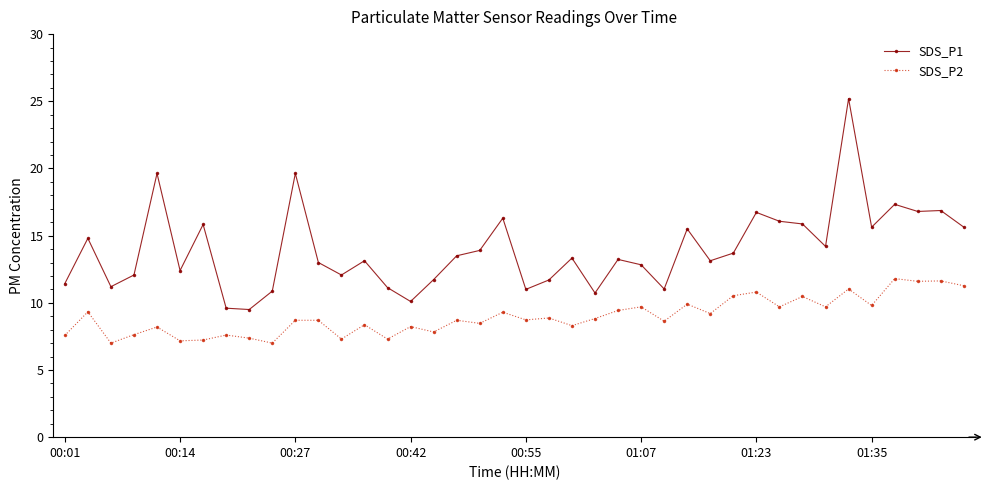

True or false: SDS_P1 and SDS_P2 intersect in this chart.

False